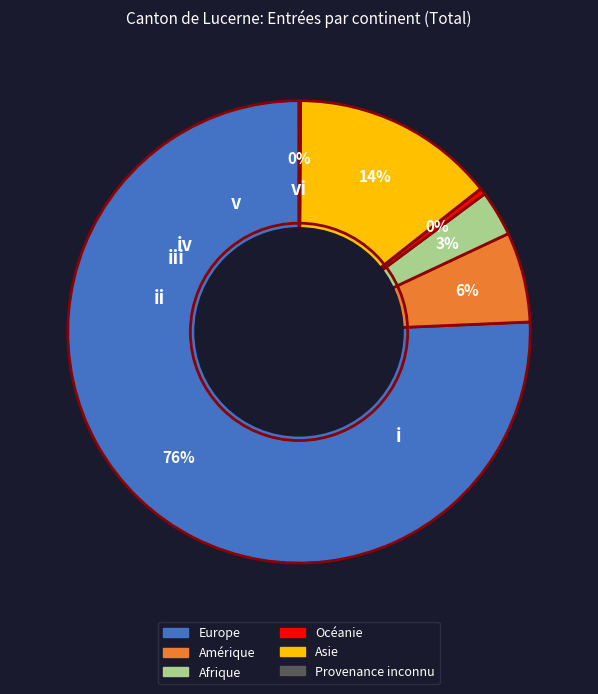

The Europe slice represents 64% of the pie. True or false?

False